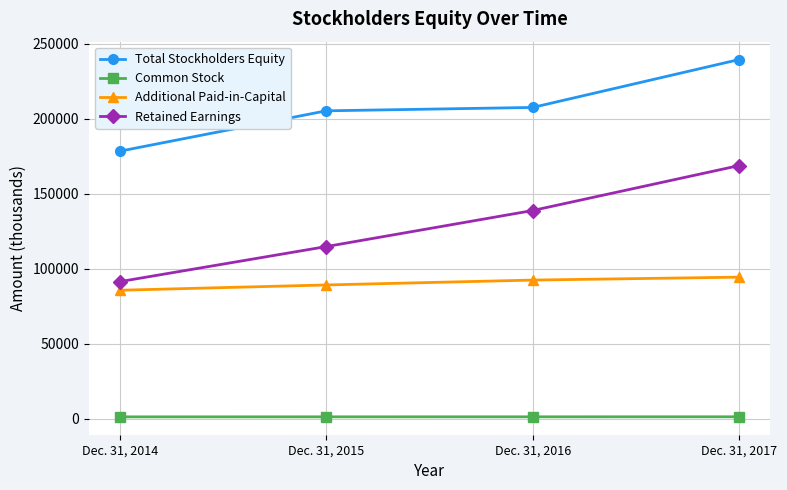

Which series has the largest range (max minus min)?

Retained Earnings